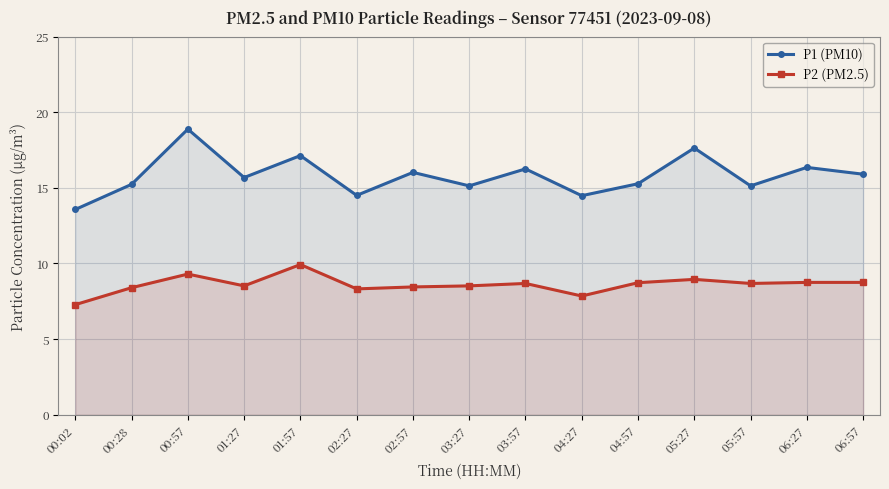

At which category does P1 (PM10) reach its first local peak?

00:57